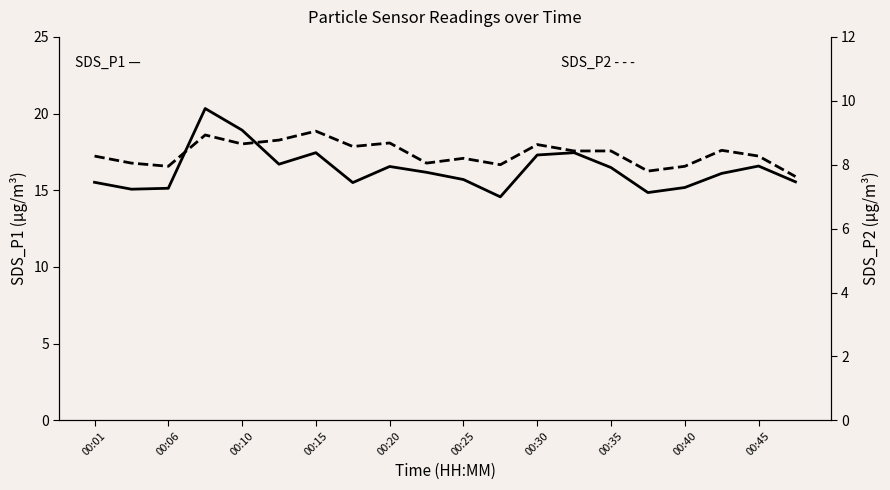

Rank the series at 19 from highest to lowest value.

SDS_P1 (µg/m³), SDS_P2 (µg/m³)